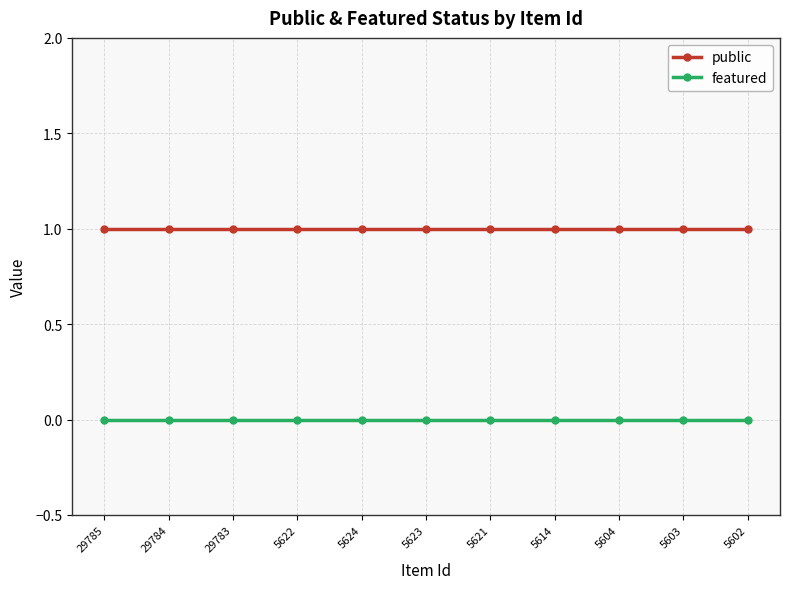

At 5604, list the series in order from smallest to largest.

featured, public